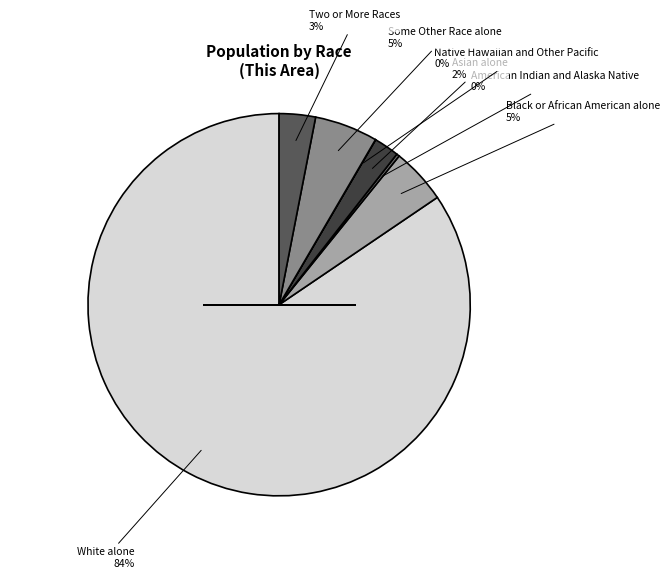

Is there any slice that represents more than half of the pie?

Yes